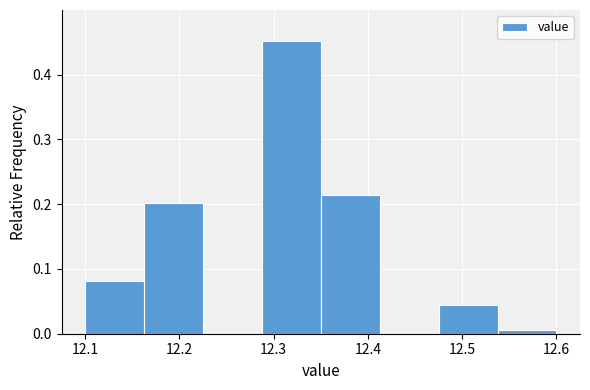

Reading left to right, transcribe this chart: for each bar, give the range it covers on the x-axis and its height. Neither the bar edges nor the heights are printed on the chart, so give them approximately, as read against the axes.

12.10 to 12.16: 0.08
12.16 to 12.23: 0.20
12.23 to 12.29: 0
12.29 to 12.35: 0.45
12.35 to 12.41: 0.21
12.41 to 12.48: 0
12.48 to 12.54: 0.04
12.54 to 12.60: under 0.01